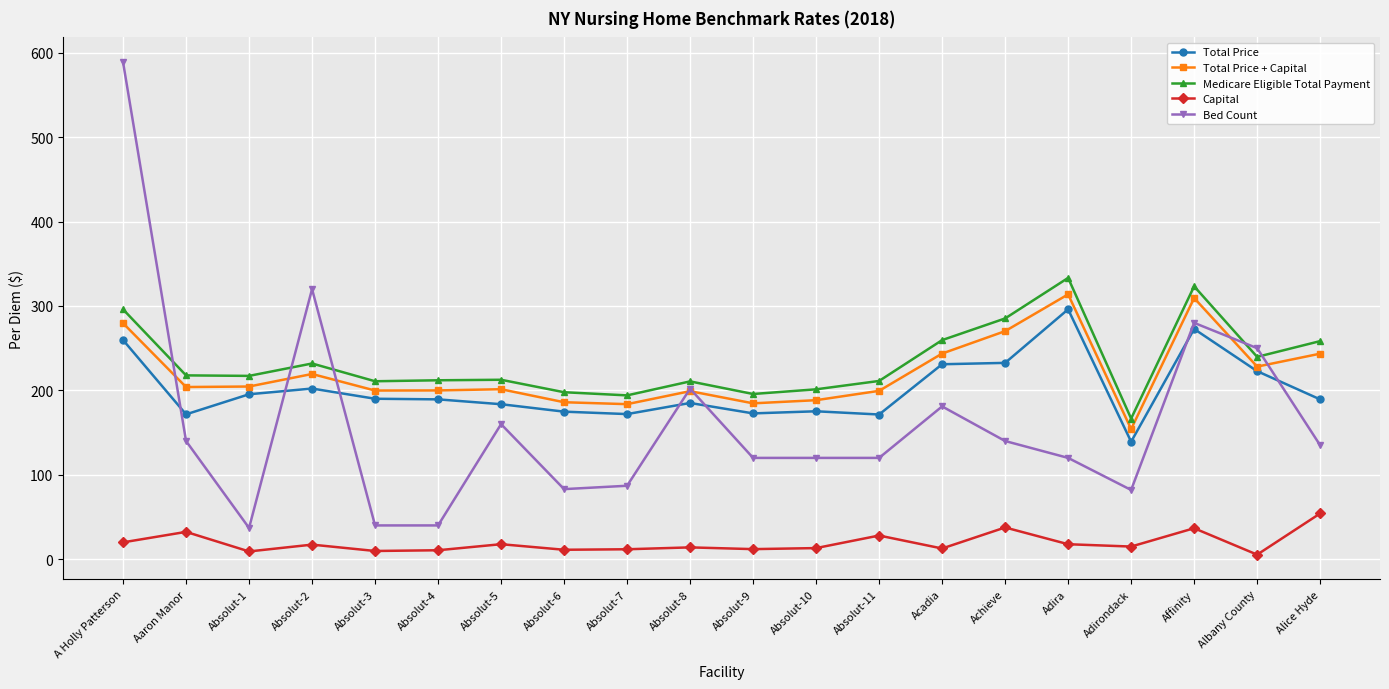

How many data points in Total Price are above 189?

11